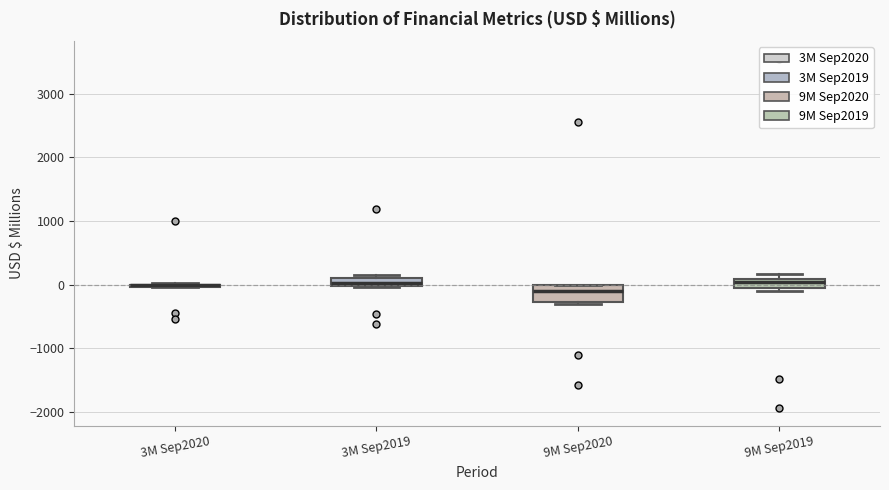

Comparing the boxes themselves (not the whiskers), which one is the tallest?

9M Sep2020